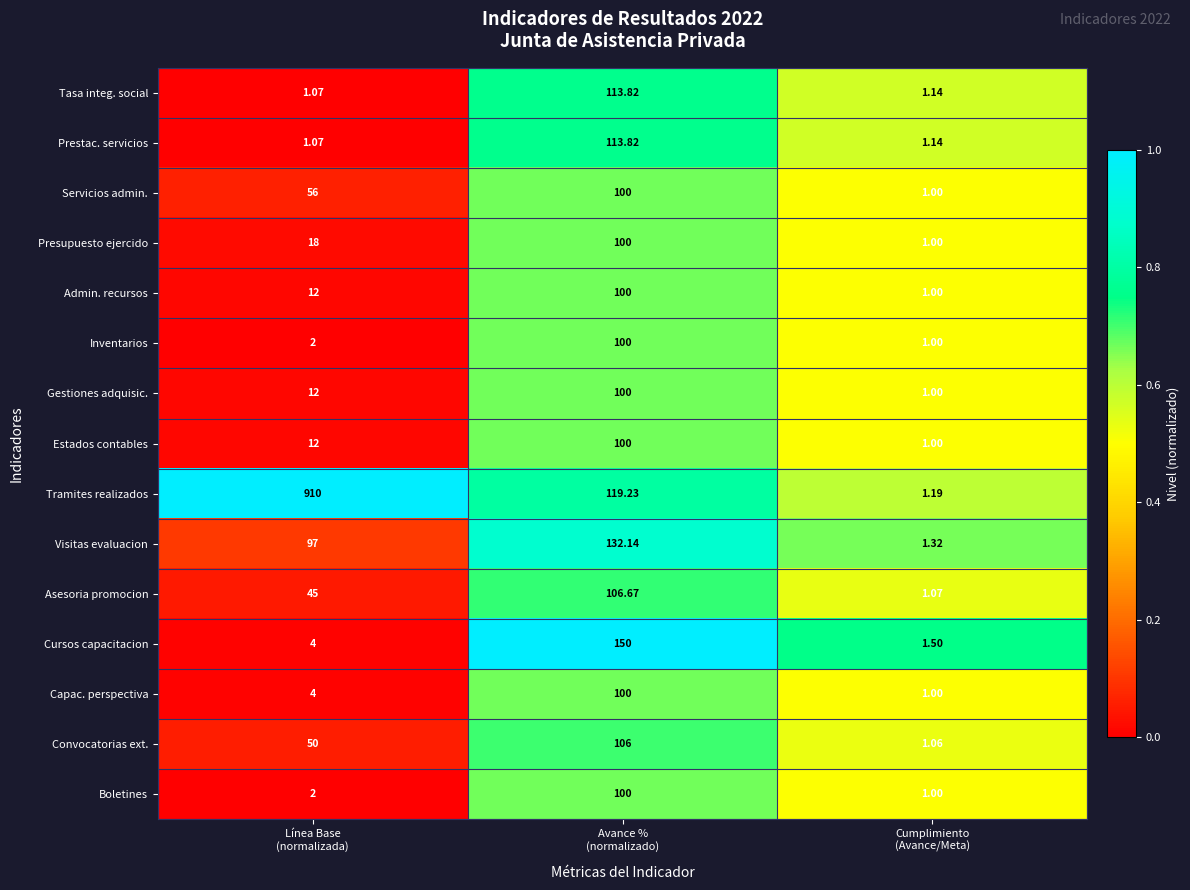

Which label corresponds to the largest value in the chart?

Línea Base
(normalizada)